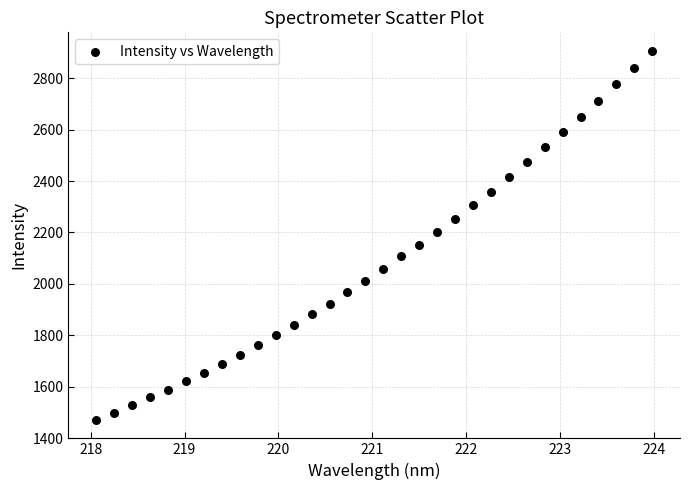

What is the range of X values (max minus min)?

5.9